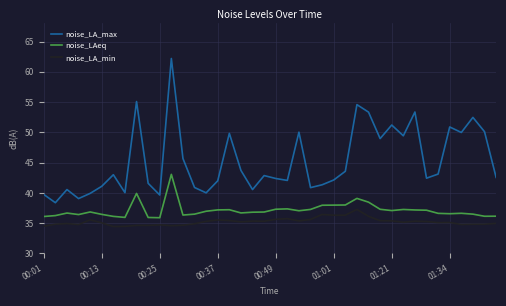

True or false: noise_LA_min and noise_LA_max intersect in this chart.

False